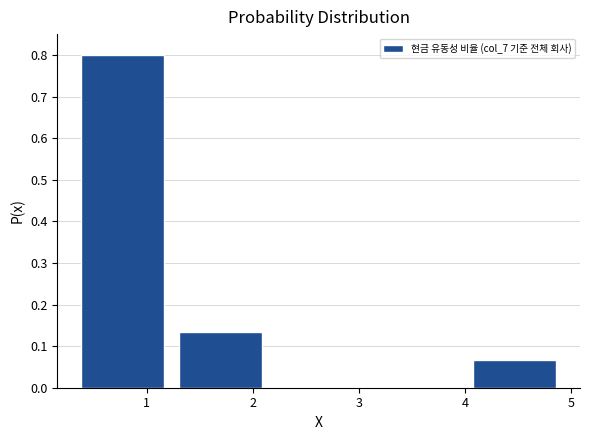

Over which range of the x-axis is the bar tallest?

0.3 to 1.2